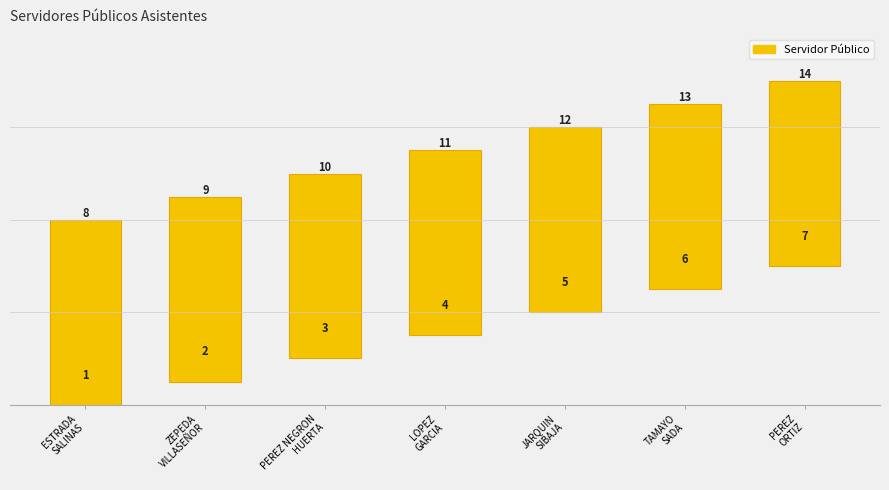

At which label does the data first exceed 8?

ZEPEDA VILLASEÑOR